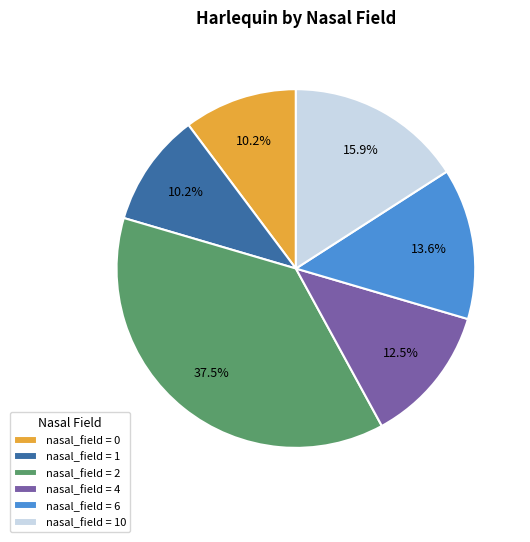

Which category has the biggest portion of the pie?

nasal_field = 2